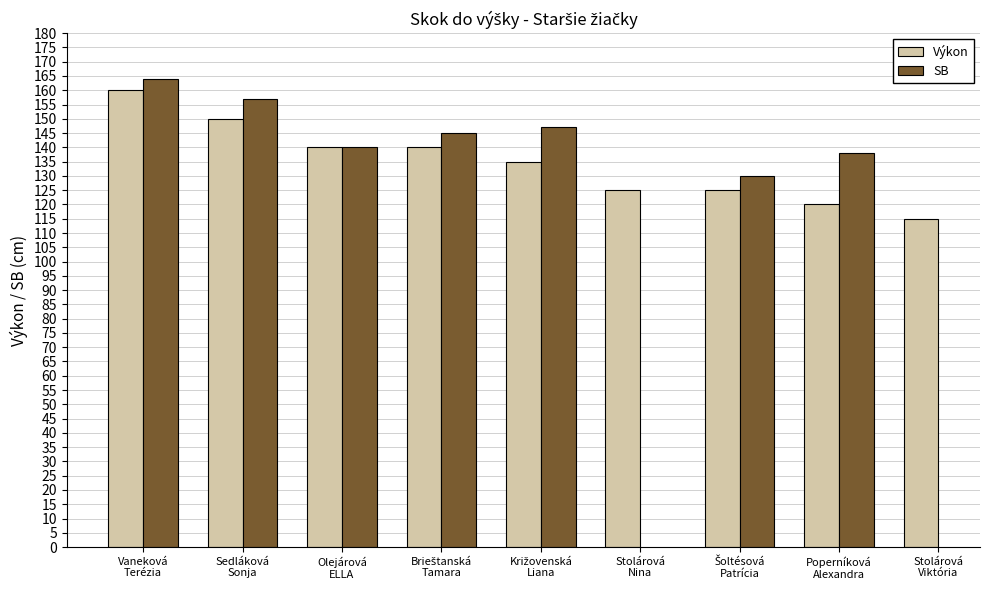

Rank the categories by SB value from lowest to highest.

Šoltésová
Patrícia, Poperníková
Alexandra, Olejárová
ELLA, Brieštanská
Tamara, Križovenská
Liana, Sedláková
Sonja, Vaneková
Terézia, Stolárová
Nina, Stolárová
Viktória